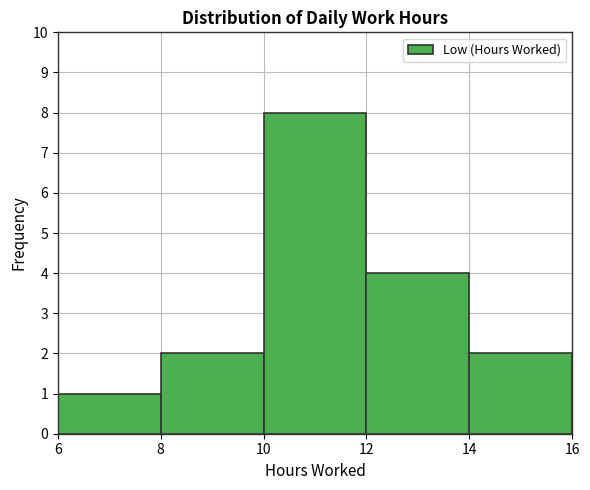

How tall is the bar that spans 8 to 10 on the x-axis? The values are not printed on the chart, so give them approximately, as read against the axis.

2